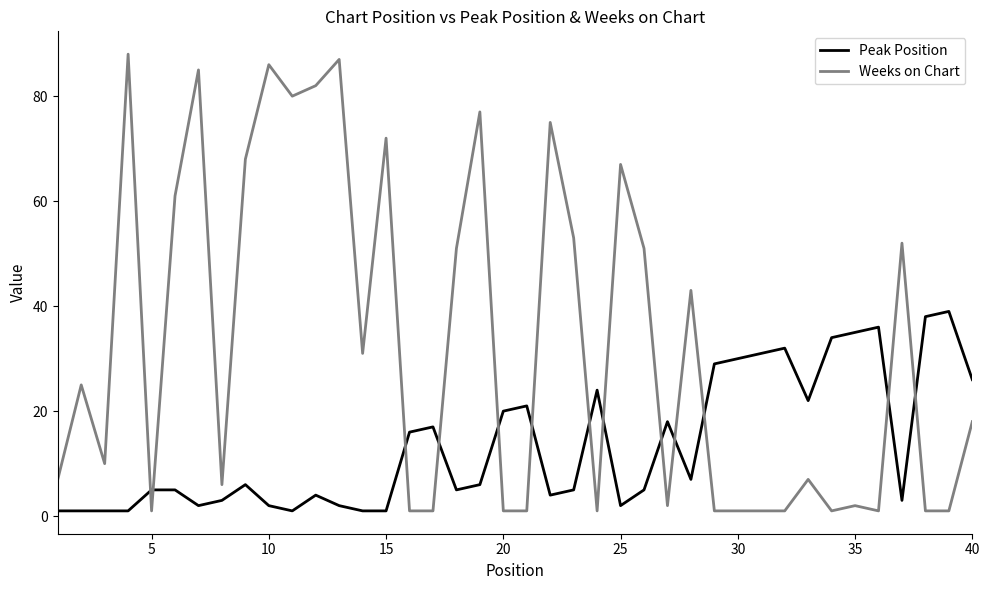

What is the greatest value displayed?

88